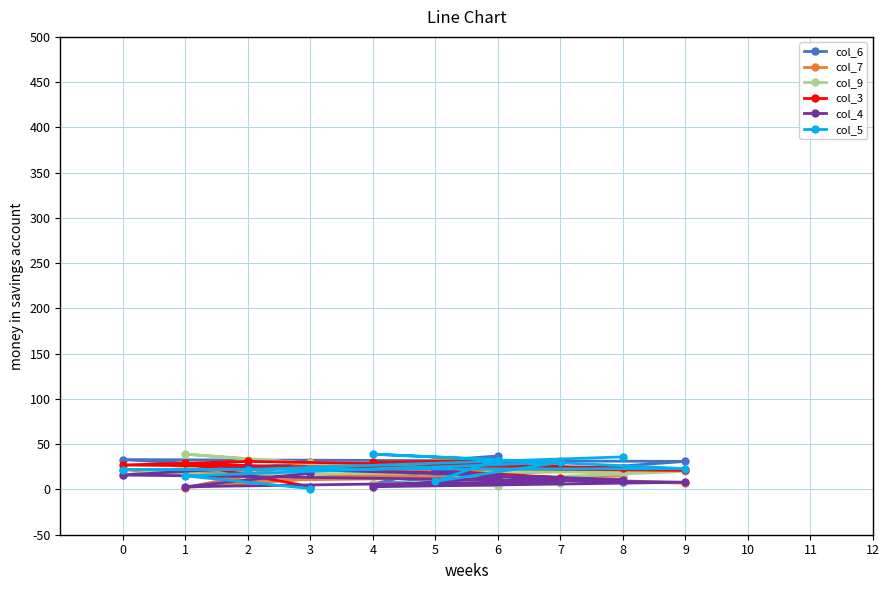

The value of col_7 at 6 is 21. True or false?

True